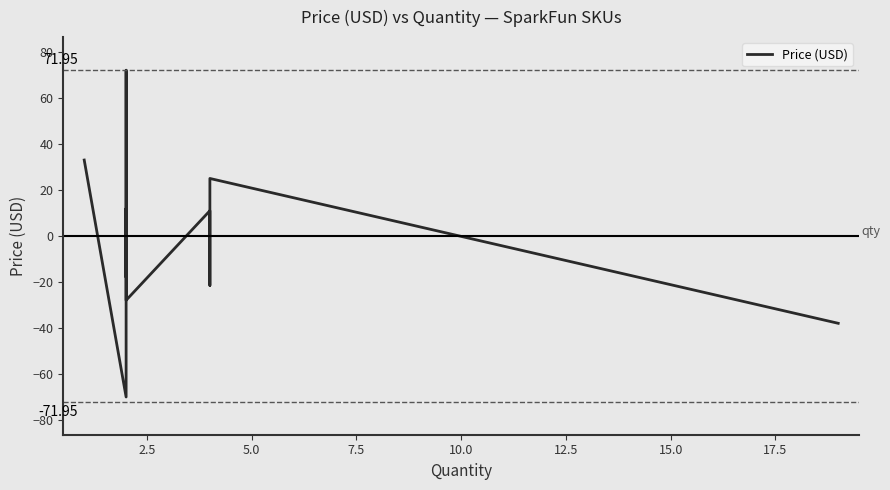

Count the number of categories in the chart.

10